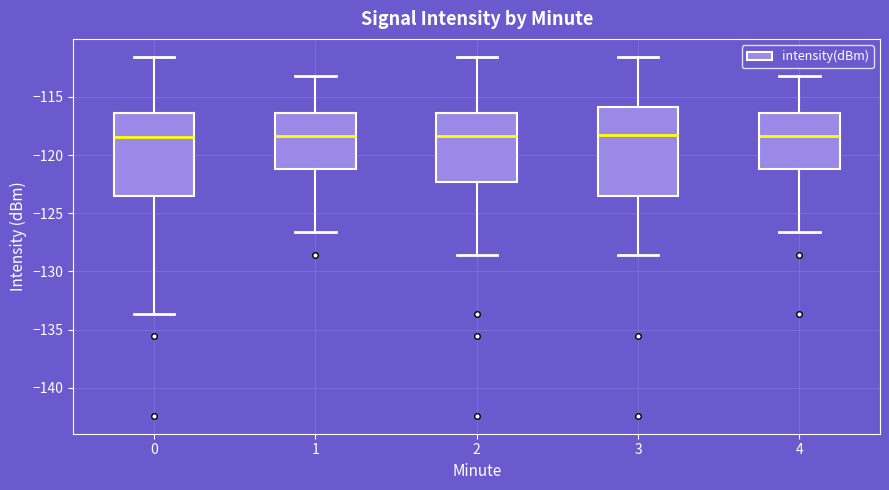

Which box is the tallest, from its lower edge to its upper edge?

3